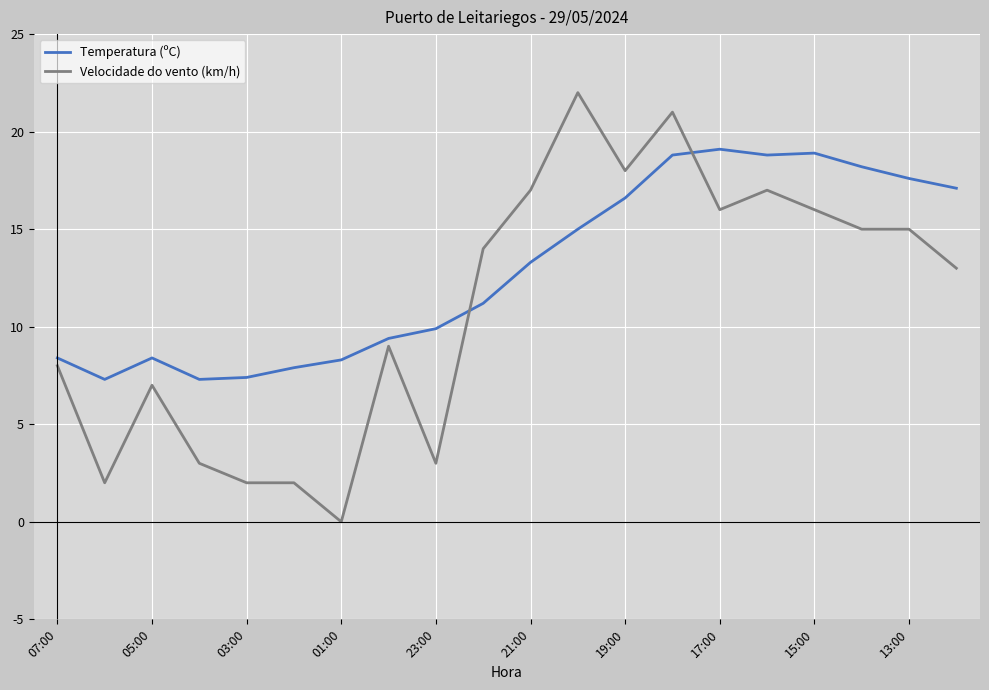

What is the difference between the maximum and minimum values in the Velocidade do vento (km/h) series?

22.0